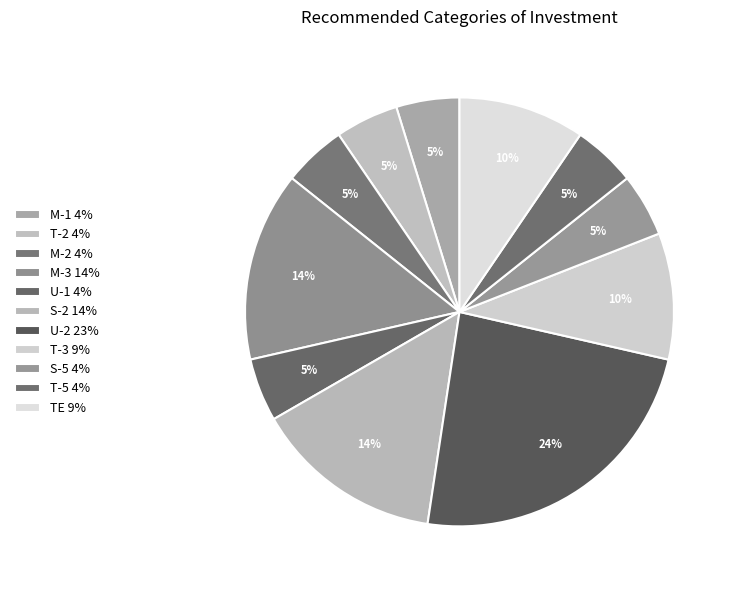

Count the number of slices in the pie.

11